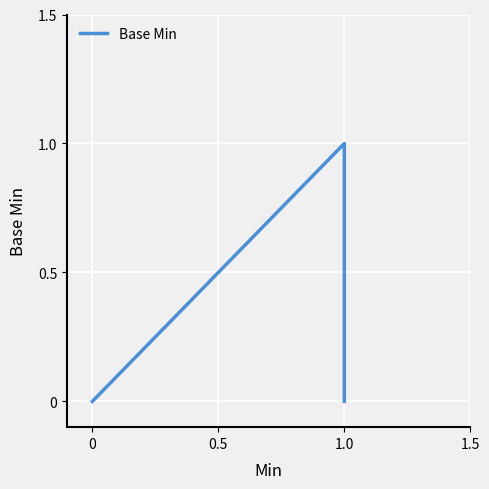

Which has a higher value, 0 or 1.0?

1.0